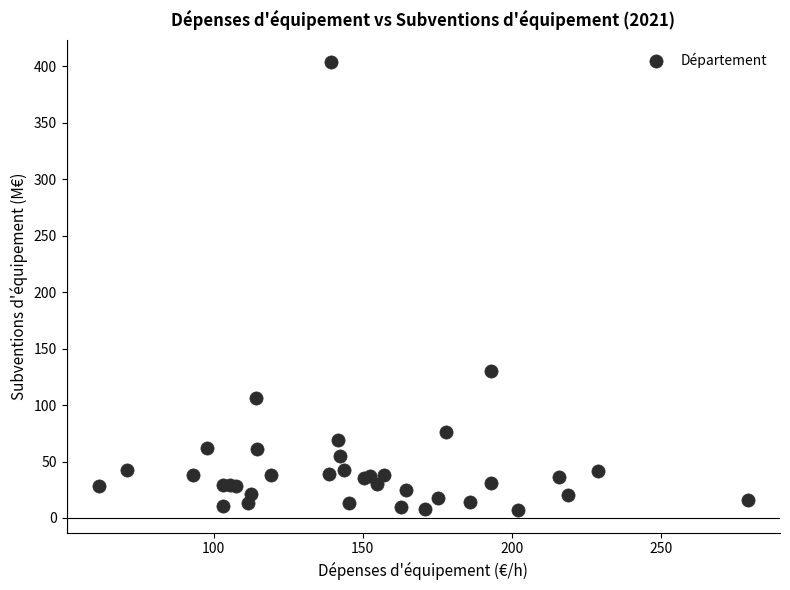

What Y value in the scatter plot is closest to 205?

129.8